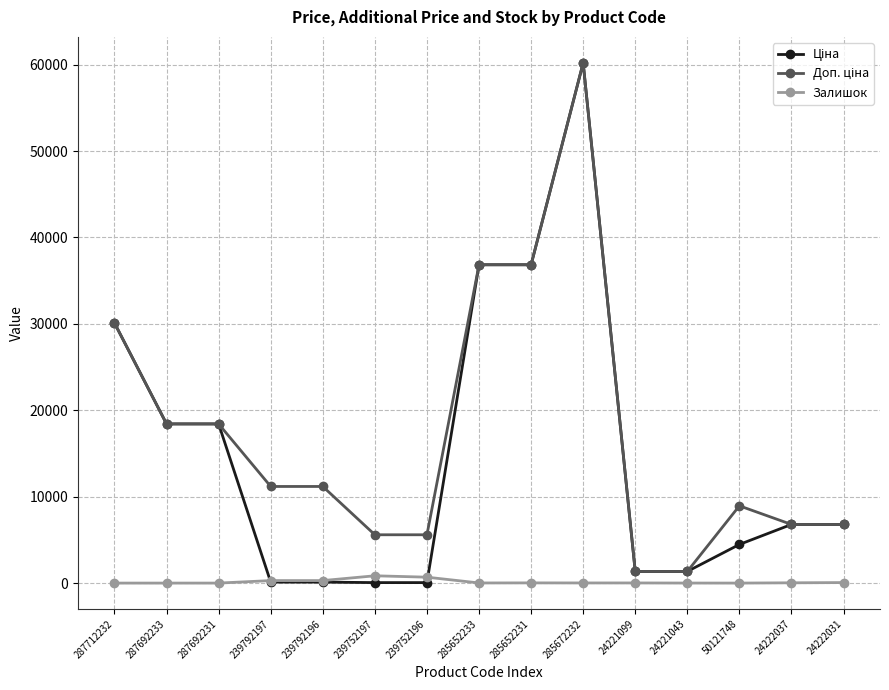

The Залишок series shows 289.0 at 239792197. True or false?

True